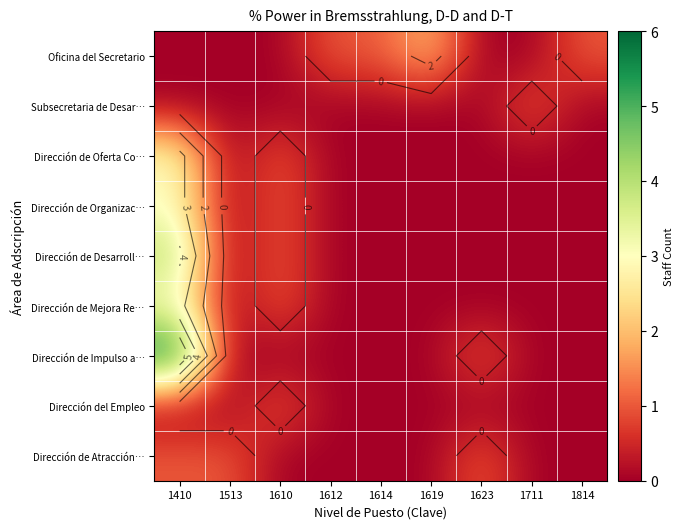

The Dirección de Organizac… series shows 0 at 1612. True or false?

True